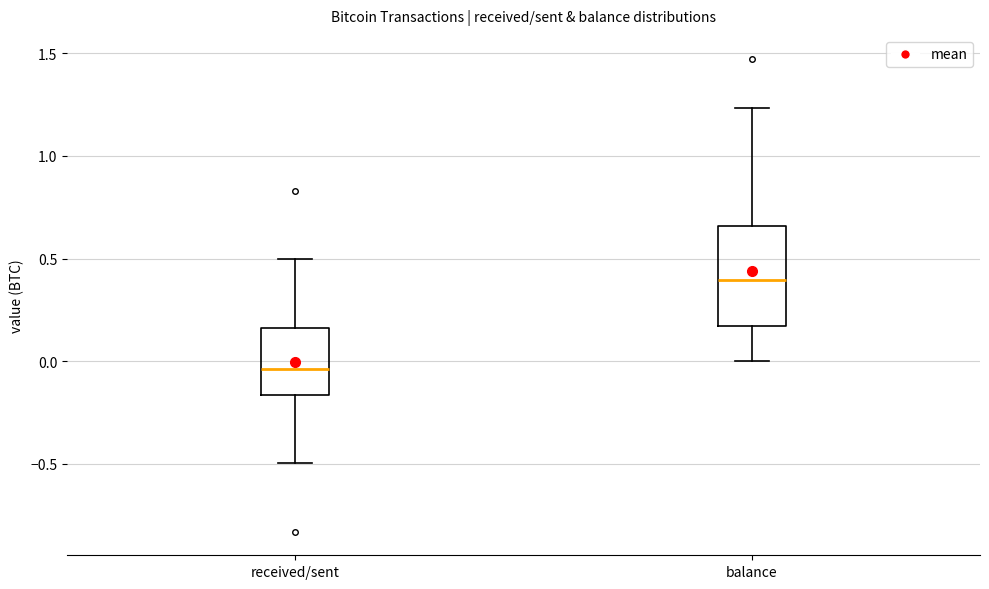

Reading left to right, transcribe this box plot: for each box, give where its median line is, the range the box spans, and where its two whiskers end, as read against the y-axis. The values are not printed on the chart, so give them approximately, as read against the axis.

received/sent: median -0.05, box -0.15 to 0.15, whiskers -0.50 to 0.50
balance: median 0.40, box 0.15 to 0.65, whiskers 0.00 to 1.25